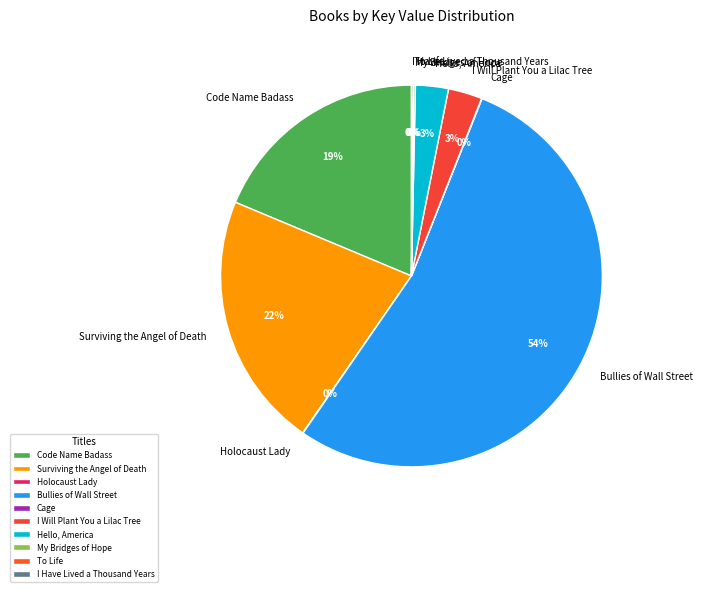

What percentage is the Surviving the Angel of Death slice, to the nearest percent?

22%